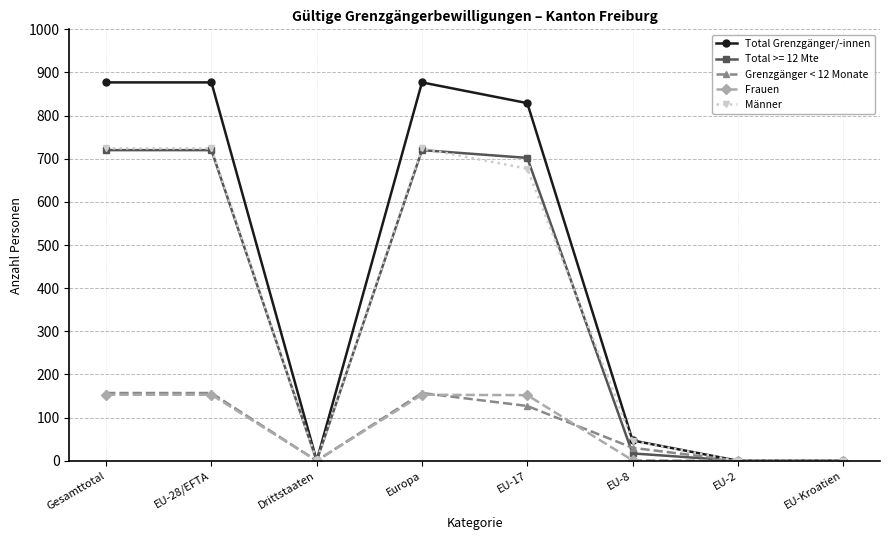

What is the difference between the second highest and second lowest values in the Total Grenzgänger/-innen series?

877